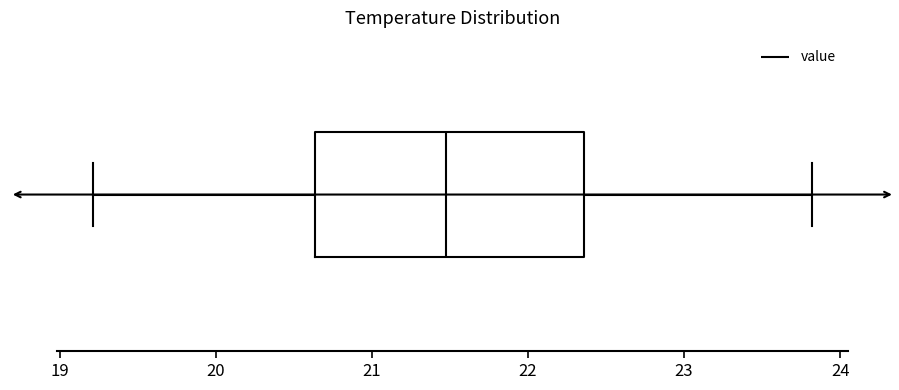

Transcribe this box plot: give where the median line is, the range the box spans, and where the two whiskers end, as read against the x-axis. The values are not printed on the chart, so give them approximately, as read against the axis.

median 21.5, box 20.6 to 22.4, whiskers 19.2 to 23.8